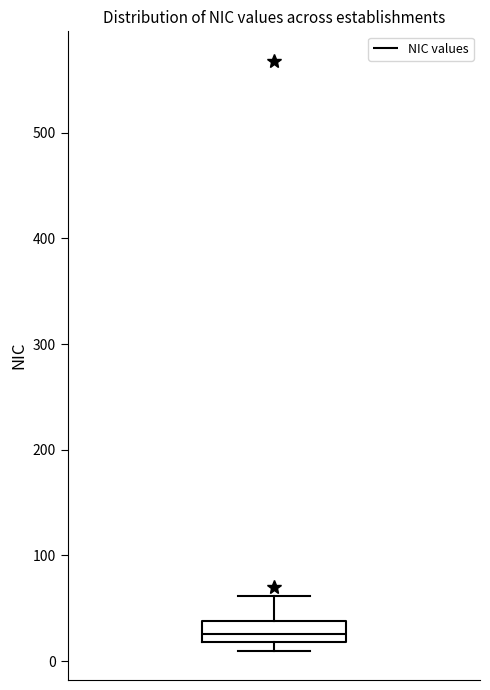

Transcribe this box plot: give where the median line is, the range the box spans, and where the two whiskers end, as read against the y-axis. The values are not printed on the chart, so give them approximately, as read against the axis.

median 30, box 20 to 40, whiskers 10 to 60